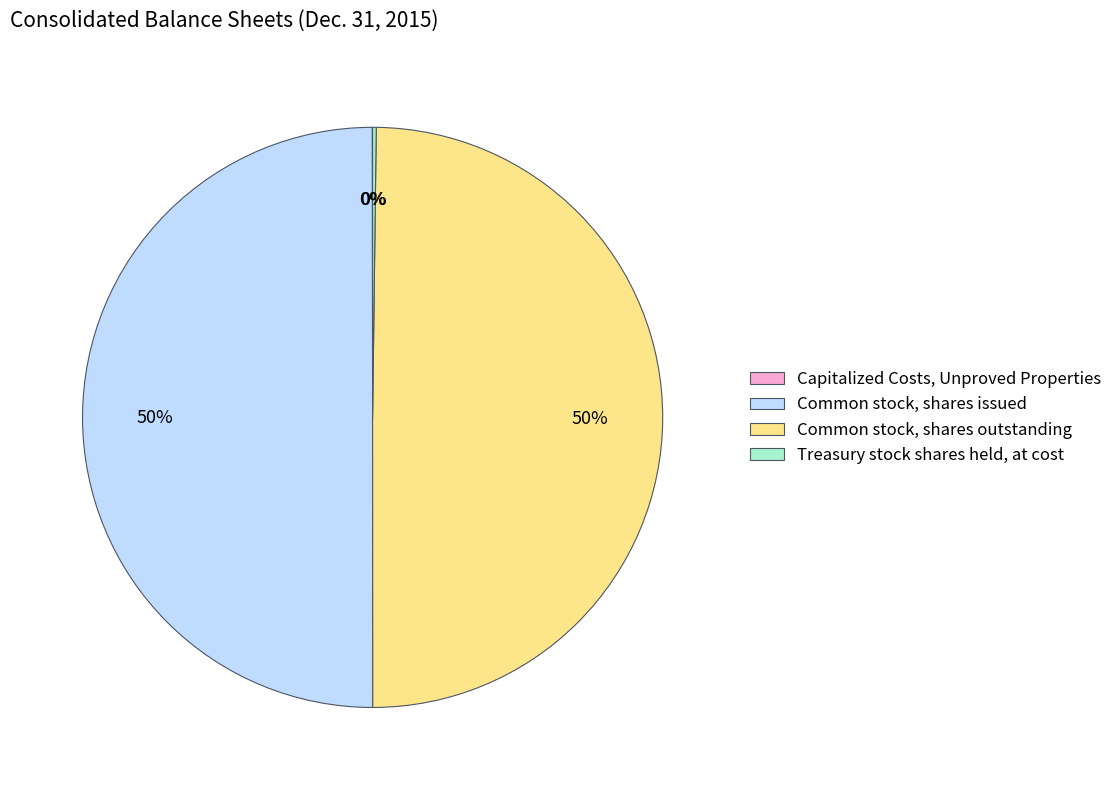

To the nearest percent, what is the average slice percentage?

25%